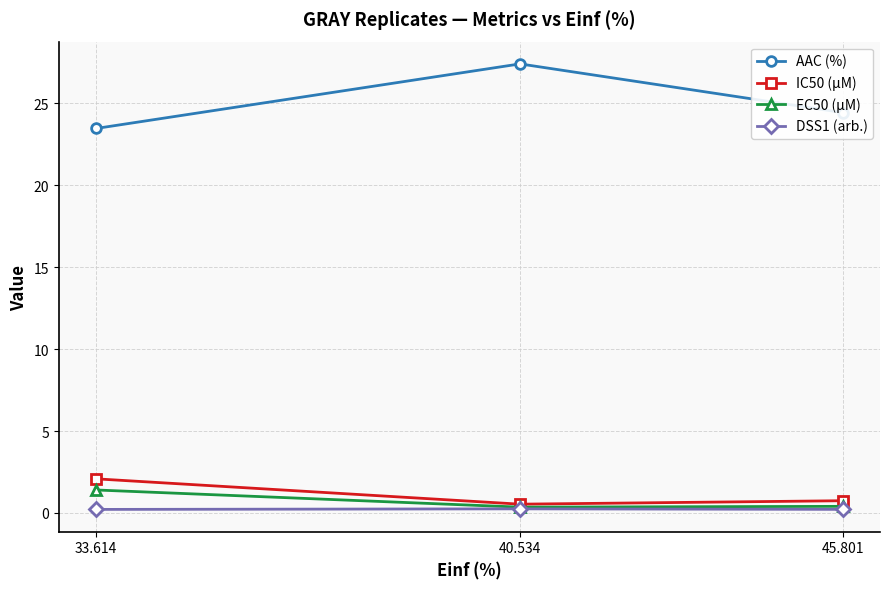

How many lines are shown in the chart?

4